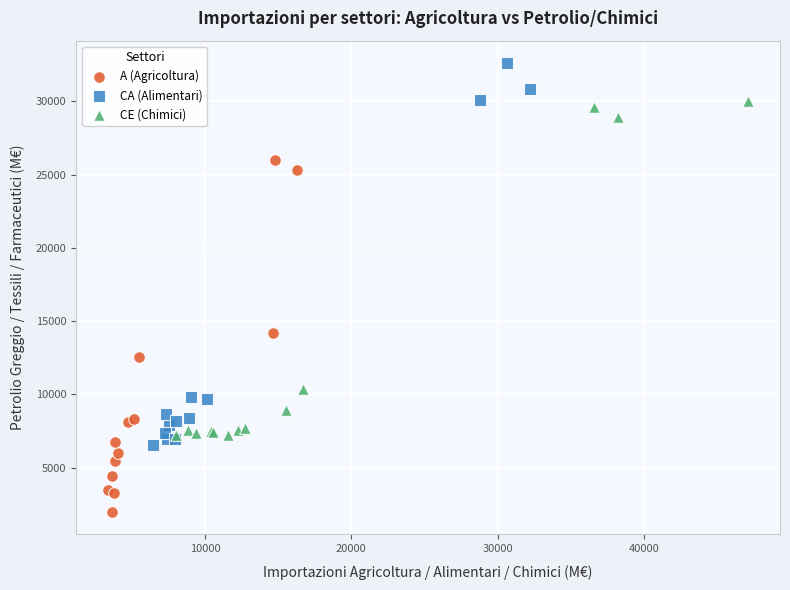

Which series reaches the minimum Y coordinate?

A (Agricoltura)